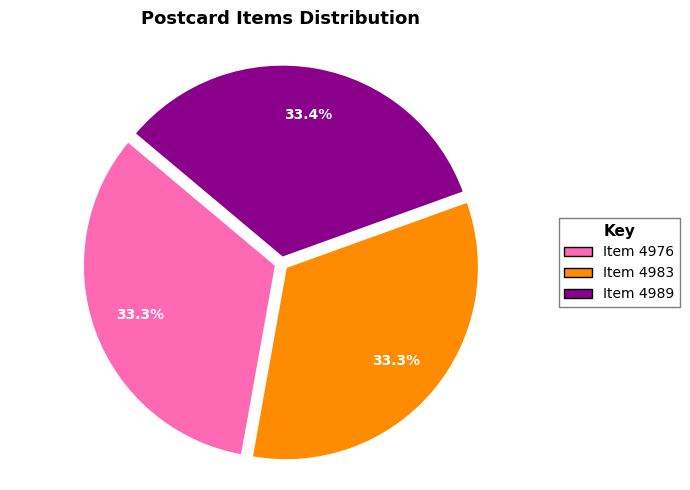

What percentage is NOT represented by Item 4983?

66.7%